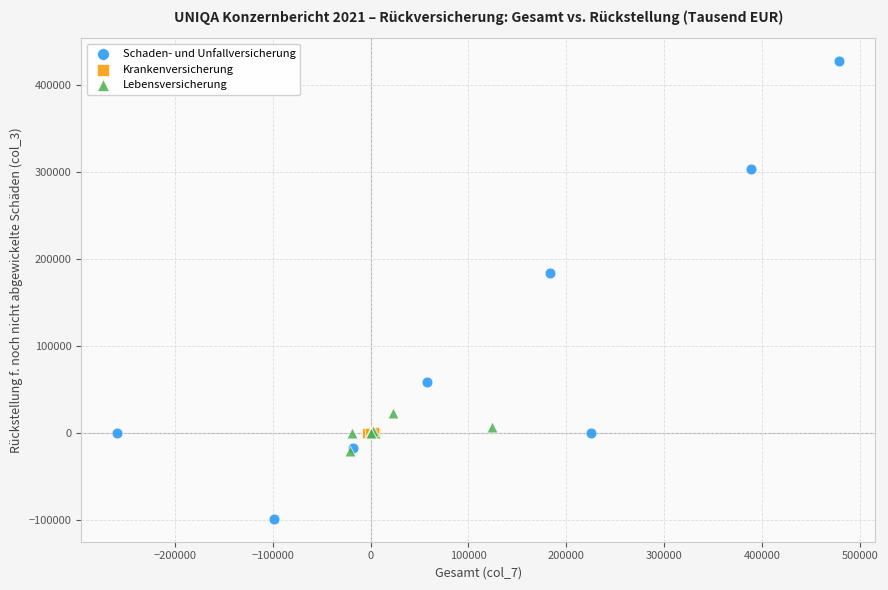

Which series has the largest Y range (max minus min)?

Schaden- und Unfallversicherung